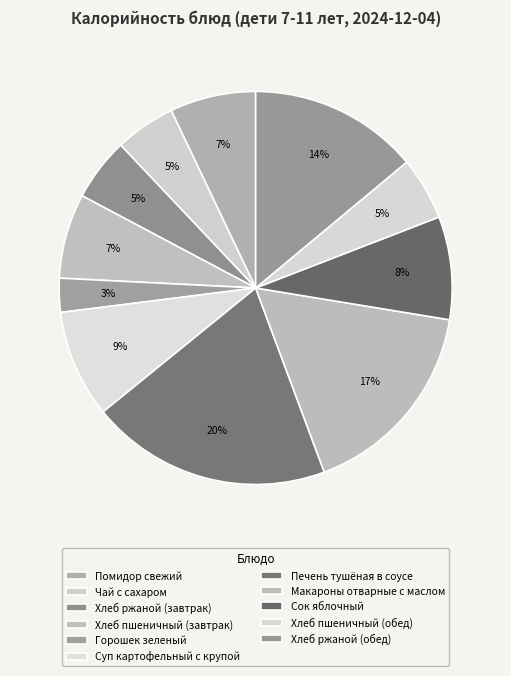

Combined, do Чай с сахаром and Помидор свежий account for over 50%?

No